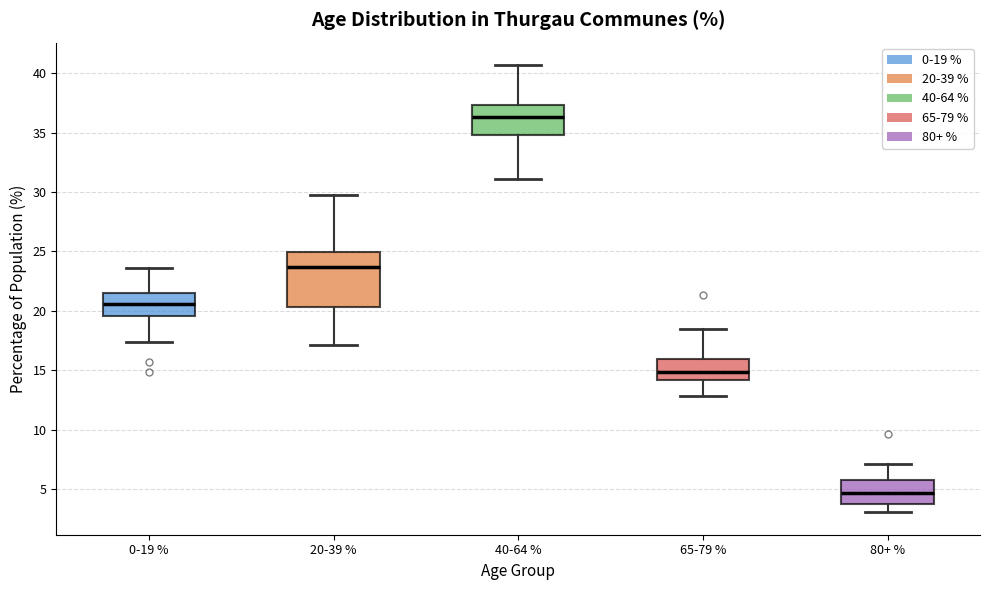

Reading left to right, read every box against the y-axis: the position of its median line, the range the box covers, and the ends of its whiskers. The values are not printed on the chart, so give them approximately, as read against the axis.

0-19 %: median 20.5, box 19.5 to 21.5, whiskers 17.5 to 23.5
20-39 %: median 23.5, box 20.5 to 25.0, whiskers 17.0 to 29.5
40-64 %: median 36.5, box 35.0 to 37.5, whiskers 31.0 to 40.5
65-79 %: median 15.0, box 14.0 to 16.0, whiskers 13.0 to 18.5
80+ %: median 4.5, box 3.5 to 5.5, whiskers 3.0 to 7.0